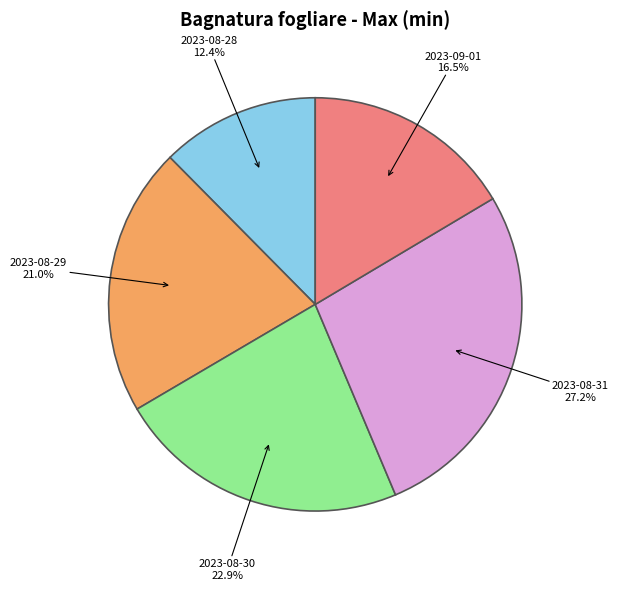

Which has a higher value, 2023-09-01 or 2023-08-28?

2023-09-01